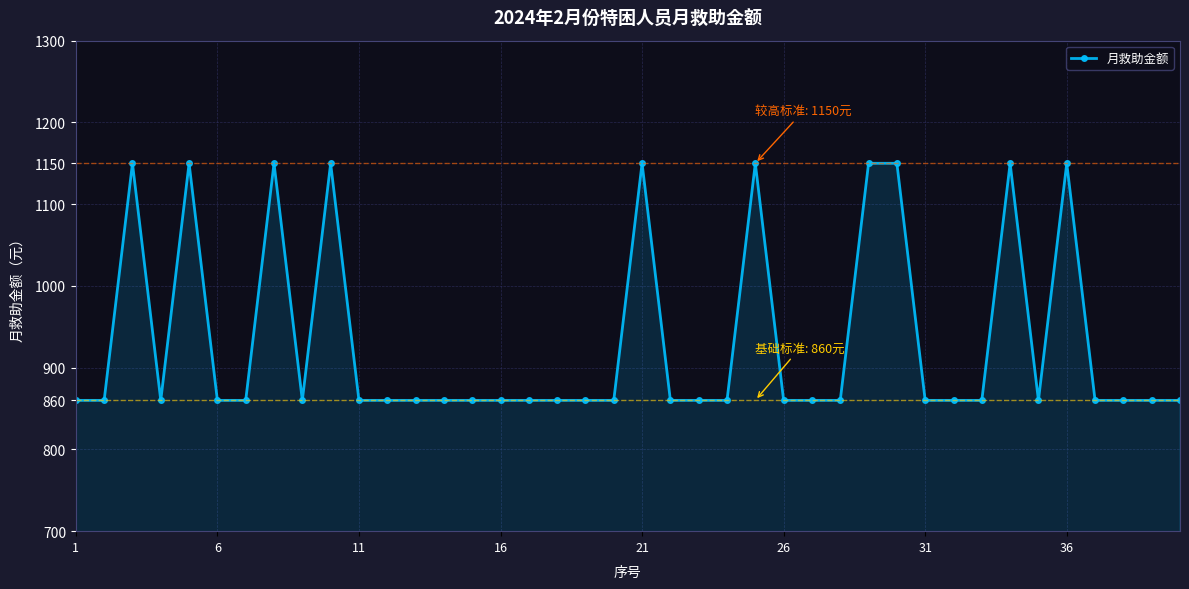

True or false: there are more than 1 points higher than both neighbors.

True